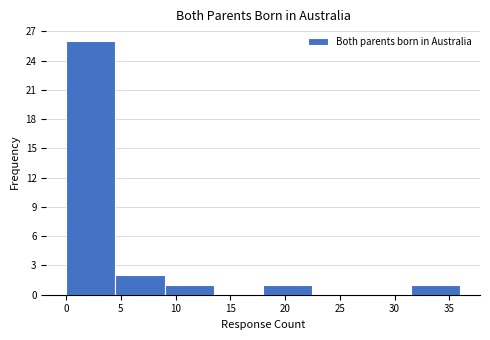

What is the height of the bar covering 4.5 to 9.0 on the x-axis? The values are not printed on the chart, so give them approximately, as read against the axis.

2